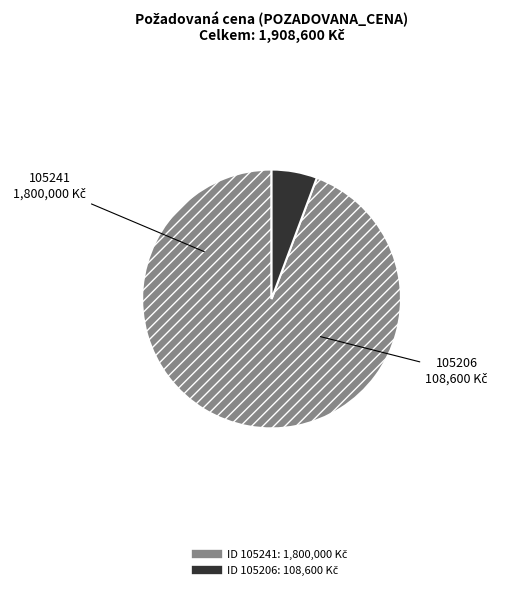

Is there a majority slice in this chart?

Yes